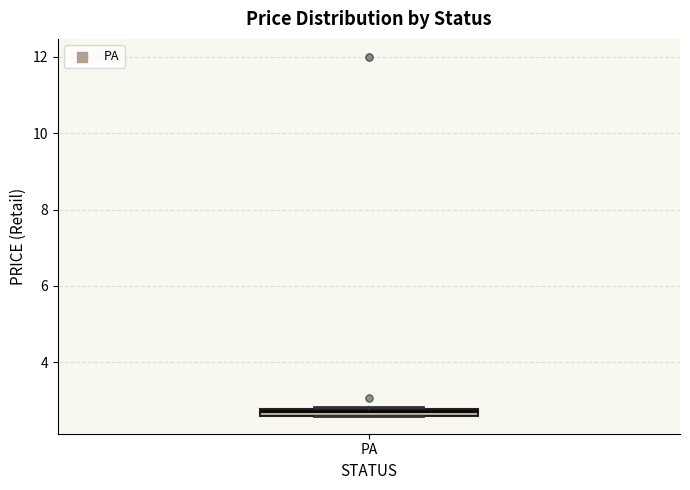

Where is the upper edge of the box for PA on the y-axis? The values are not printed on the chart, so give them approximately, as read against the axis.

2.8